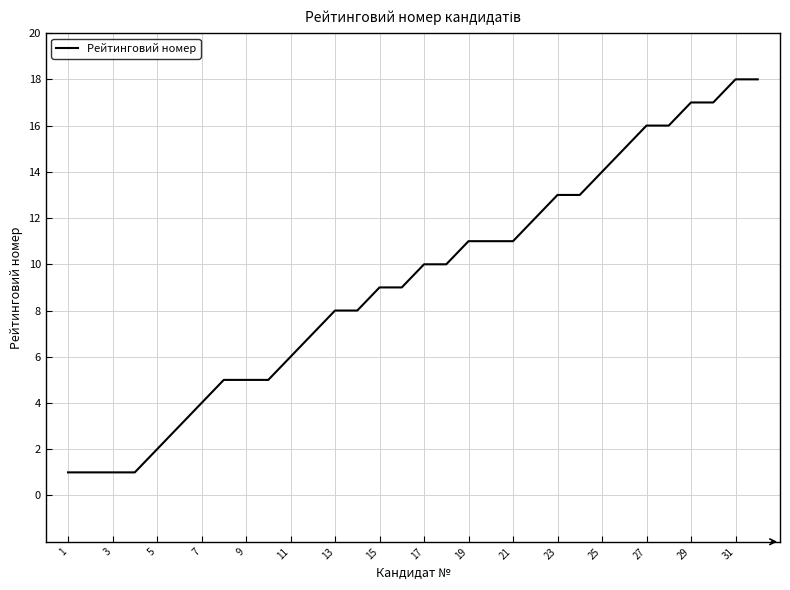

What is the greatest value displayed?

18